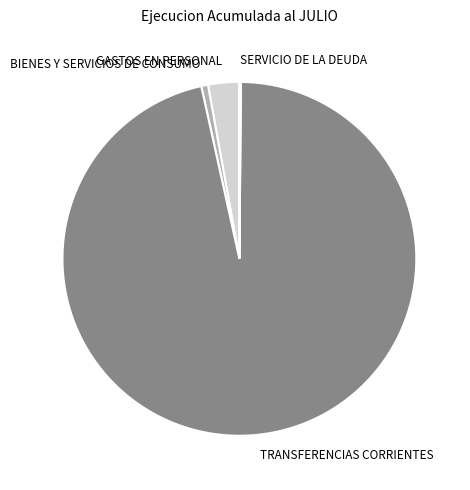

Which category has the biggest portion of the pie?

TRANSFERENCIAS CORRIENTES